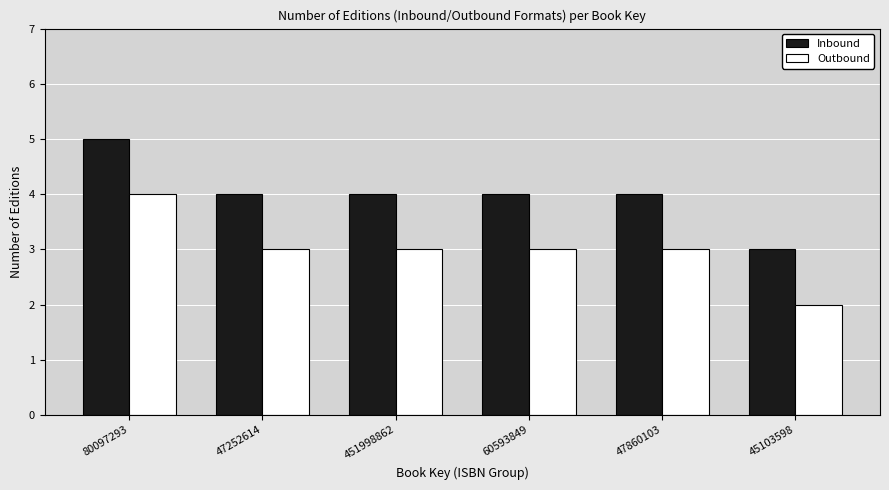

Reading left to right, what are all the values shown in this chart?

Inbound: 5	4	4	4	4	3
Outbound: 4	3	3	3	3	2